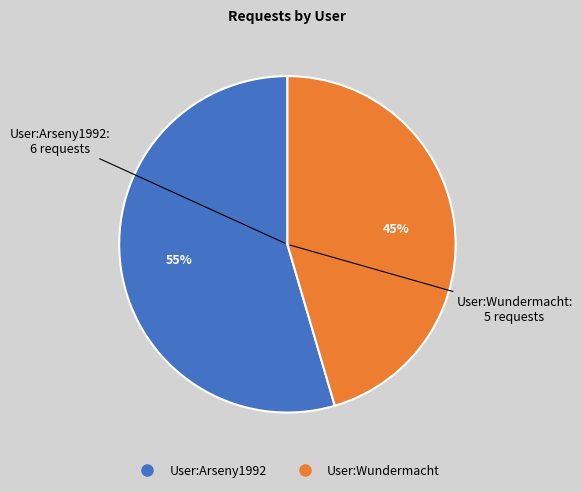

How many segments does this pie chart have?

2